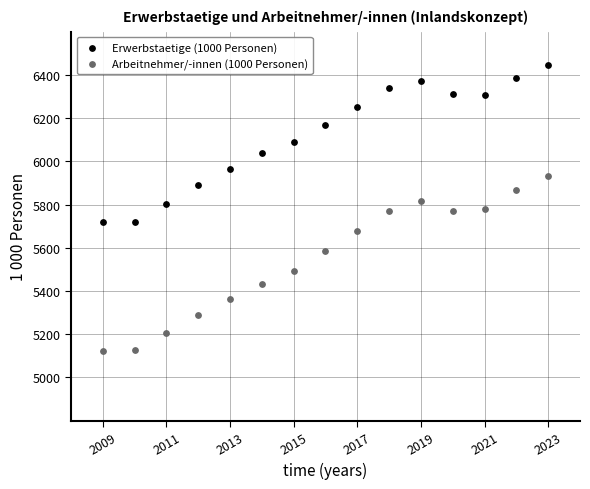

Which series contains the lowest Y value?

Arbeitnehmer/-innen (1000 Personen)